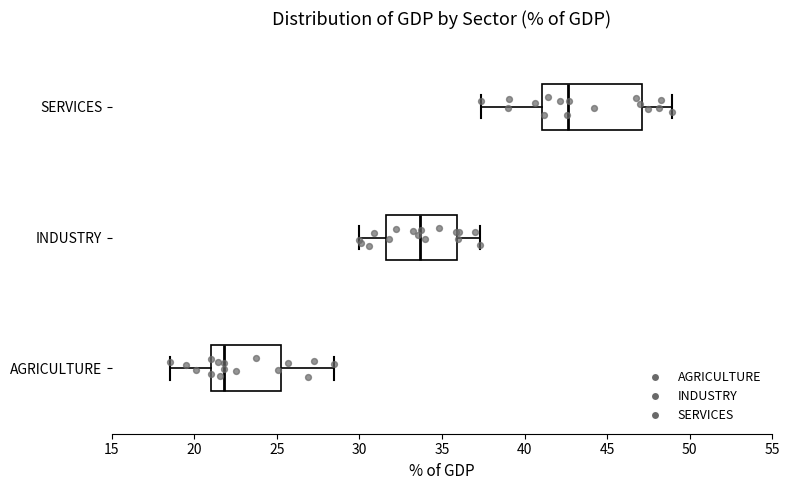

Reading bottom to top, read every box against the x-axis: the position of its median line, the range the box covers, and the ends of its whiskers. The values are not printed on the chart, so give them approximately, as read against the axis.

AGRICULTURE: median 22.0, box 21.0 to 25.0, whiskers 18.5 to 28.5
INDUSTRY: median 33.5, box 31.5 to 36.0, whiskers 30.0 to 37.5
SERVICES: median 42.5, box 41.0 to 47.0, whiskers 37.5 to 49.0